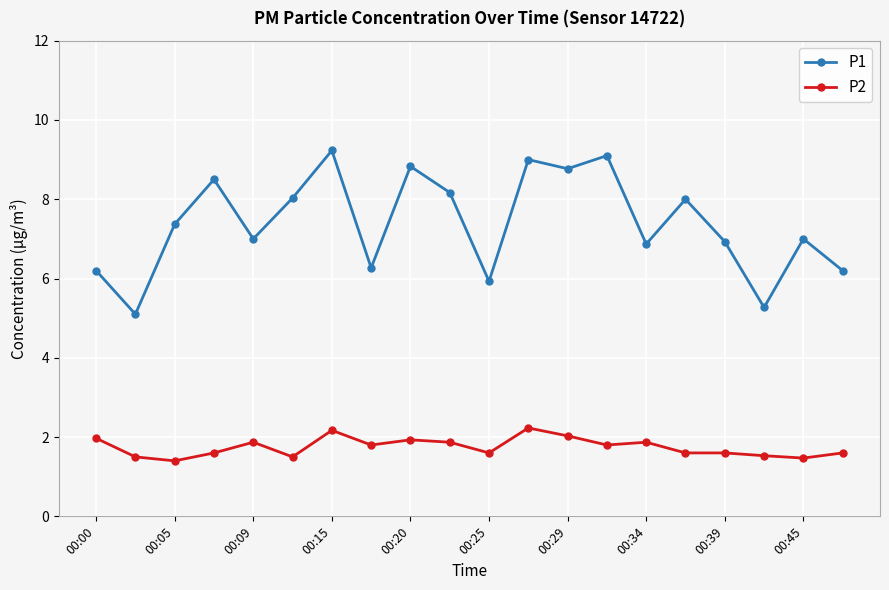

List the series in order of their peak value, lowest first.

P2, P1